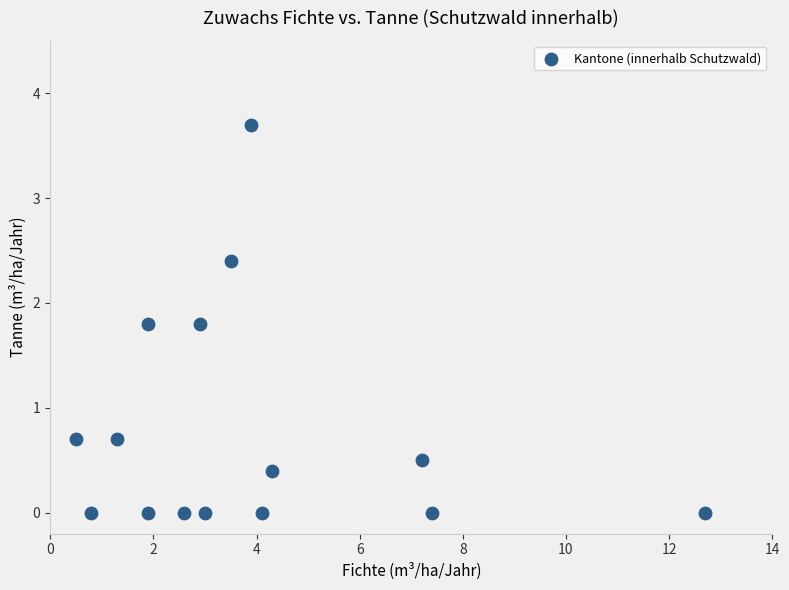

What is the range of X values (max minus min)?

12.2